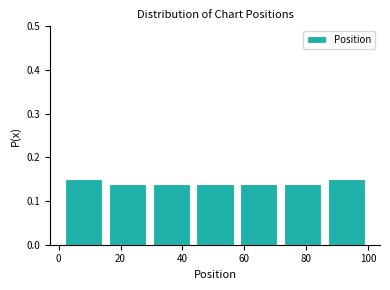

Reading left to right, transcribe this chart: for each bar, give the range it covers on the x-axis and its height. Neither the bar edges nor the heights are printed on the chart, so give them approximately, as read against the axes.

2 to 16: 0.15
16 to 30: 0.14
30 to 44: 0.14
44 to 58: 0.14
58 to 72: 0.14
72 to 86: 0.14
86 to 100: 0.15